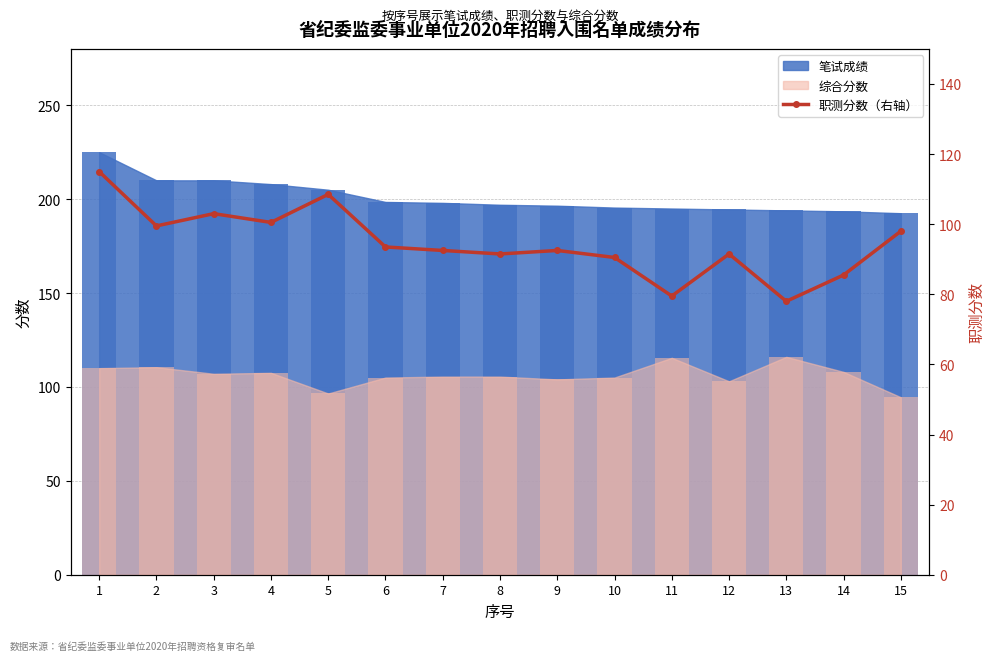

How many data points are less than 92?

6